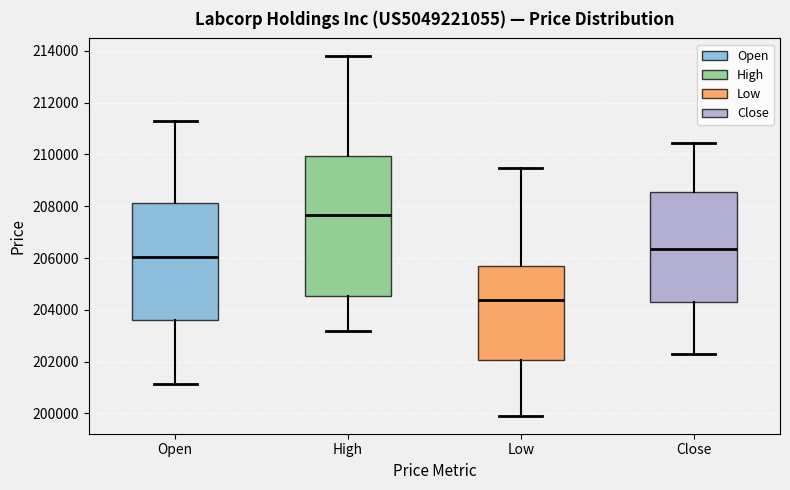

Comparing the boxes themselves (not the whiskers), which one is the tallest?

High